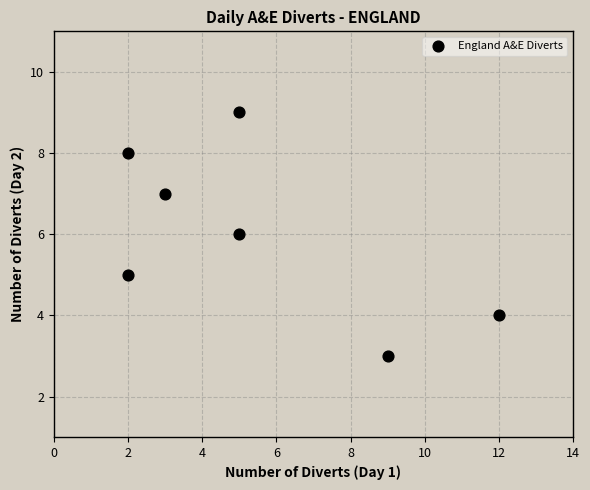

What is the range of X values (max minus min)?

10